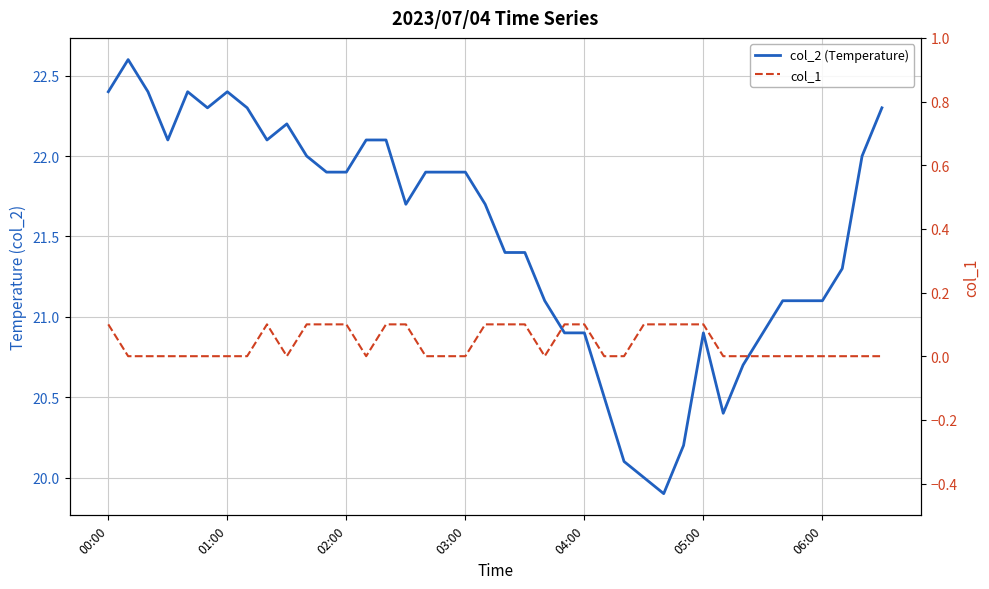

Where is the first local maximum for col_1?

8